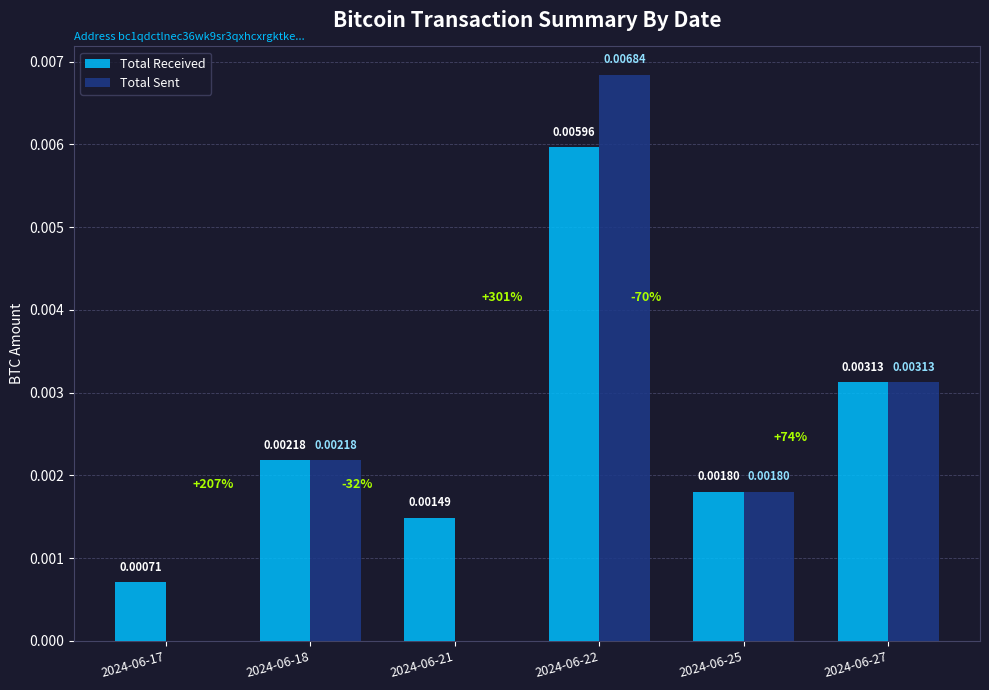

Count the Total Received values in the range 0 to 1.

6